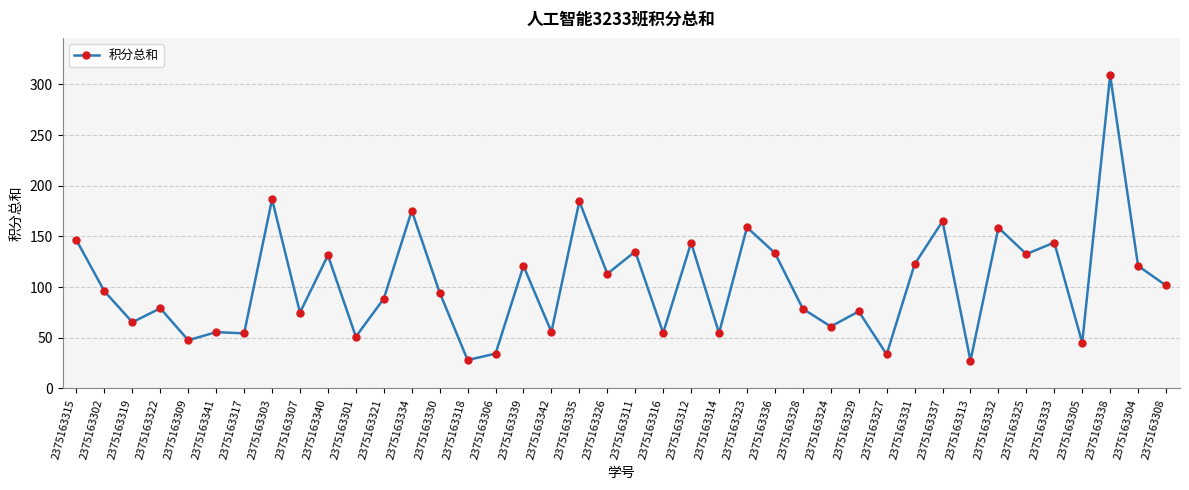

What is the average value?

103.5